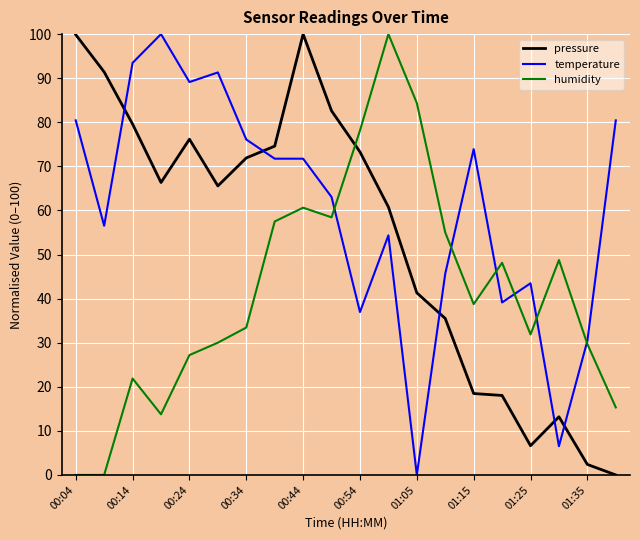

Rank the series by their average value, from lowest to highest.

humidity, pressure, temperature